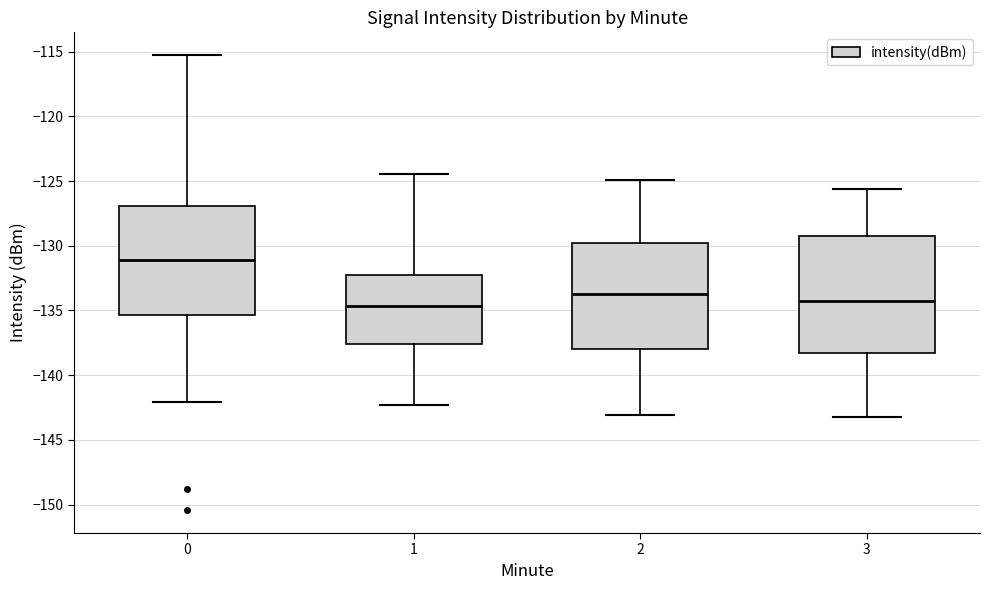

Comparing the boxes themselves (not the whiskers), which one is the tallest?

3